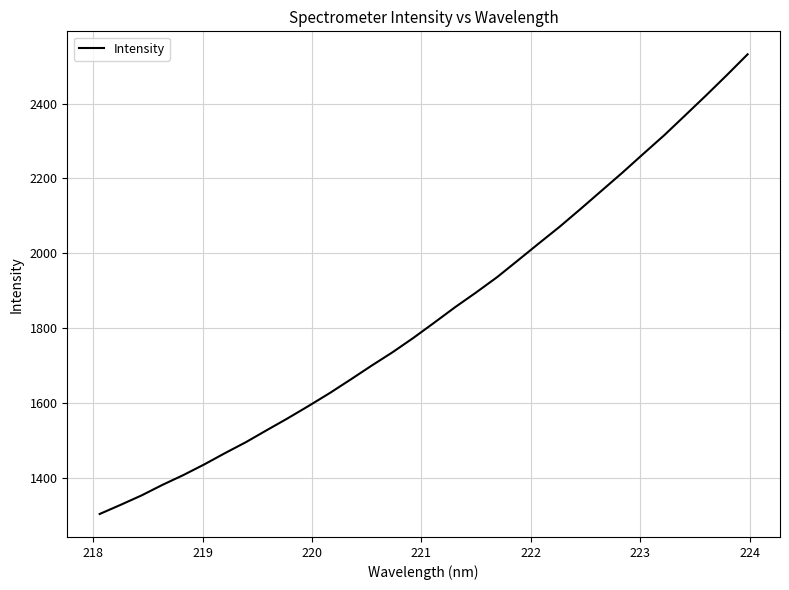

What is the greatest value displayed?

2531.6